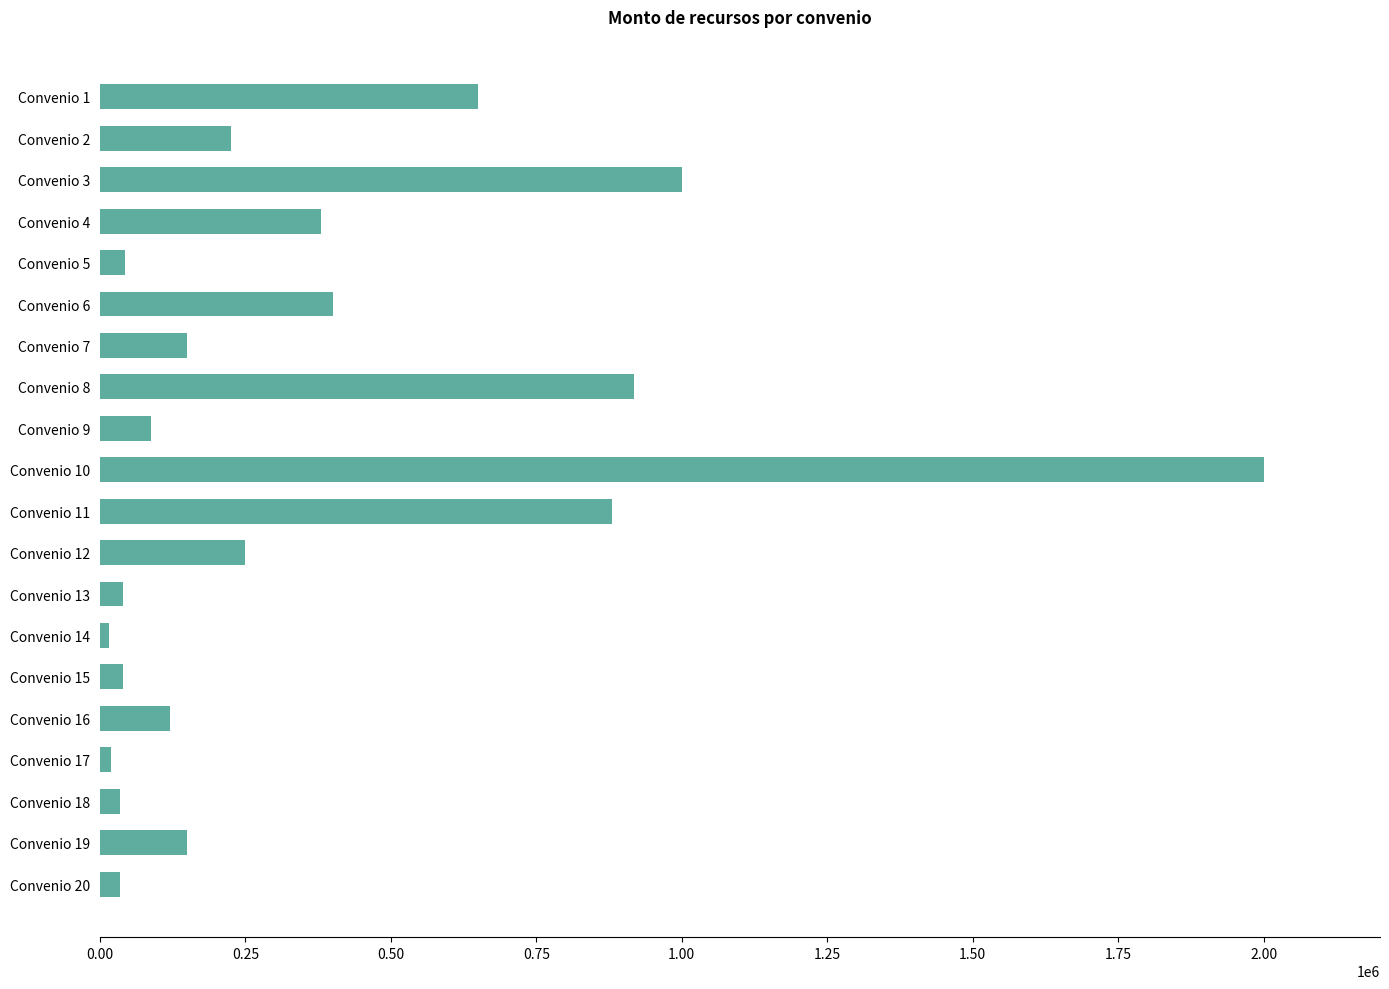

Is it true that the value at Convenio 16 is 120000?

True